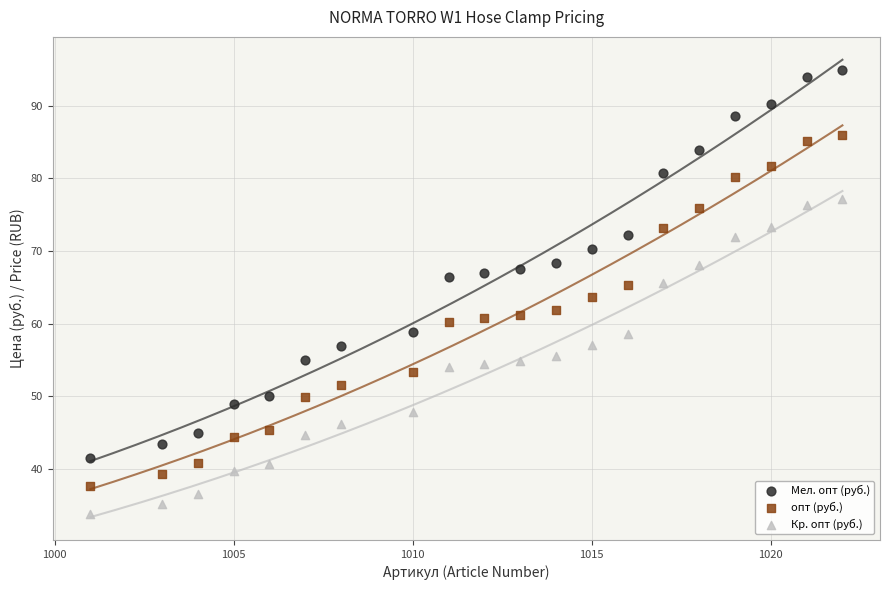

Across all data points, what is the range of Y values (max minus min)?

61.1